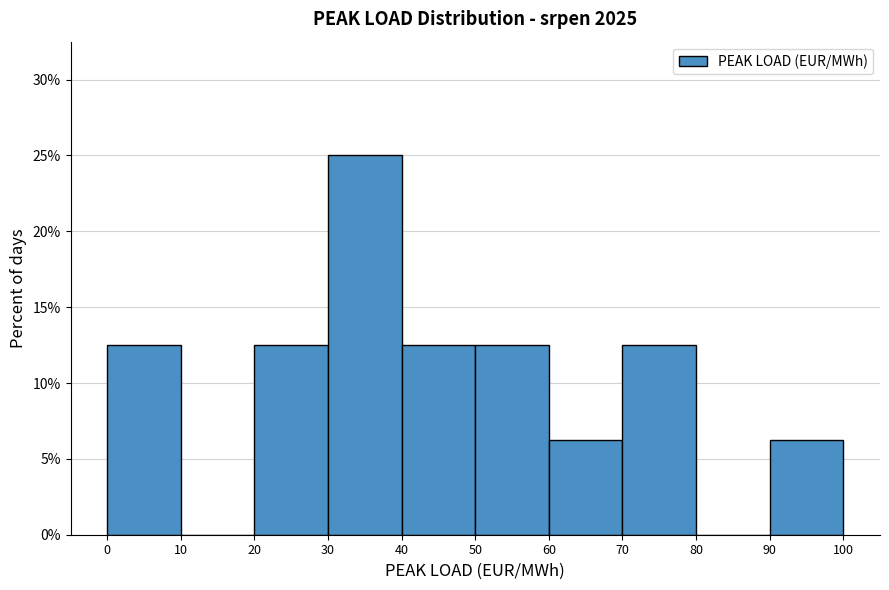

Reading left to right, transcribe this chart: for each bar, give the range it covers on the x-axis and its height. The values are not printed on the chart, so give them approximately, as read against the axis.

0 to 10: 12.5
10 to 20: 0
20 to 30: 12.5
30 to 40: 25.0
40 to 50: 12.5
50 to 60: 12.5
60 to 70: 6.5
70 to 80: 12.5
80 to 90: 0
90 to 100: 6.5